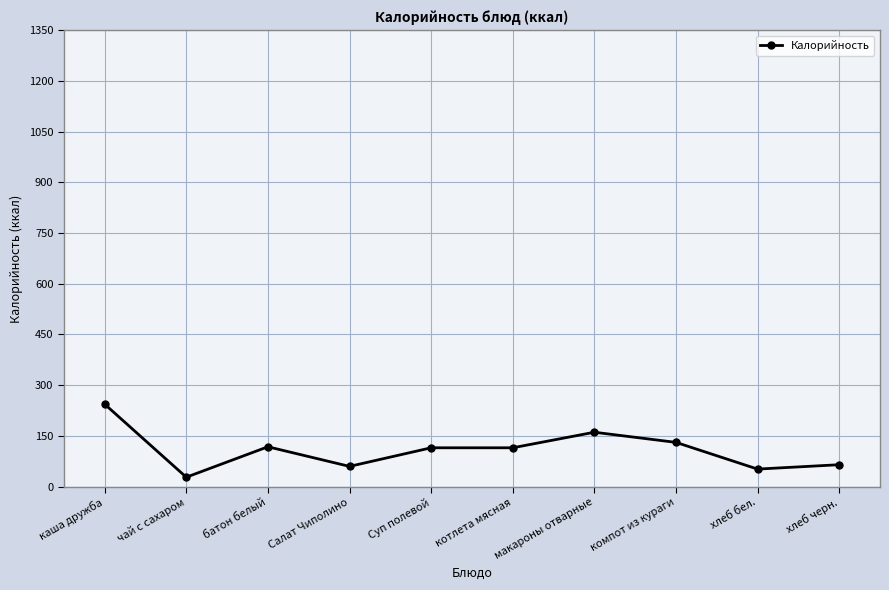

The value at каша дружба is 357. True or false?

False